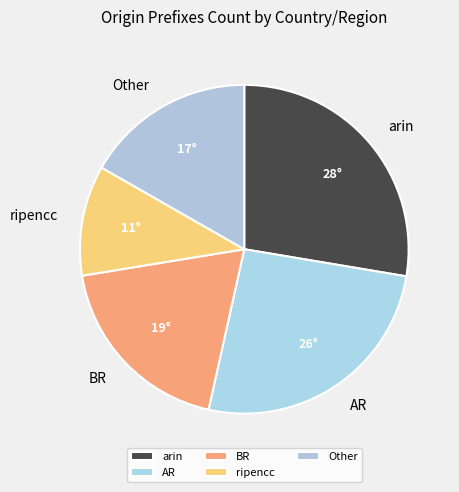

Which category has the smallest portion of the pie?

ripencc